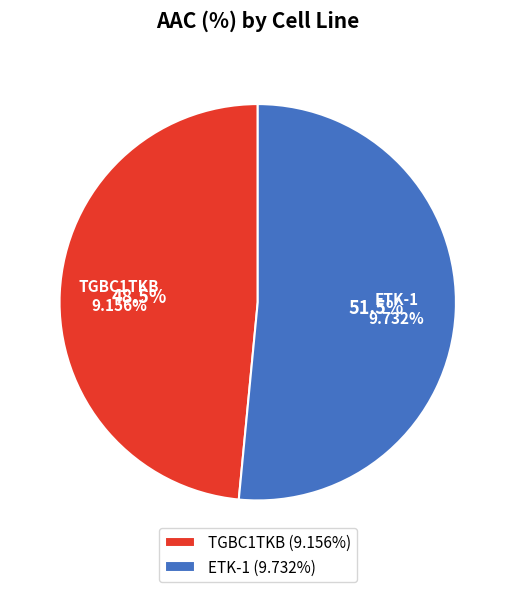

Which has a higher value, TGBC1TKB or ETK-1?

ETK-1